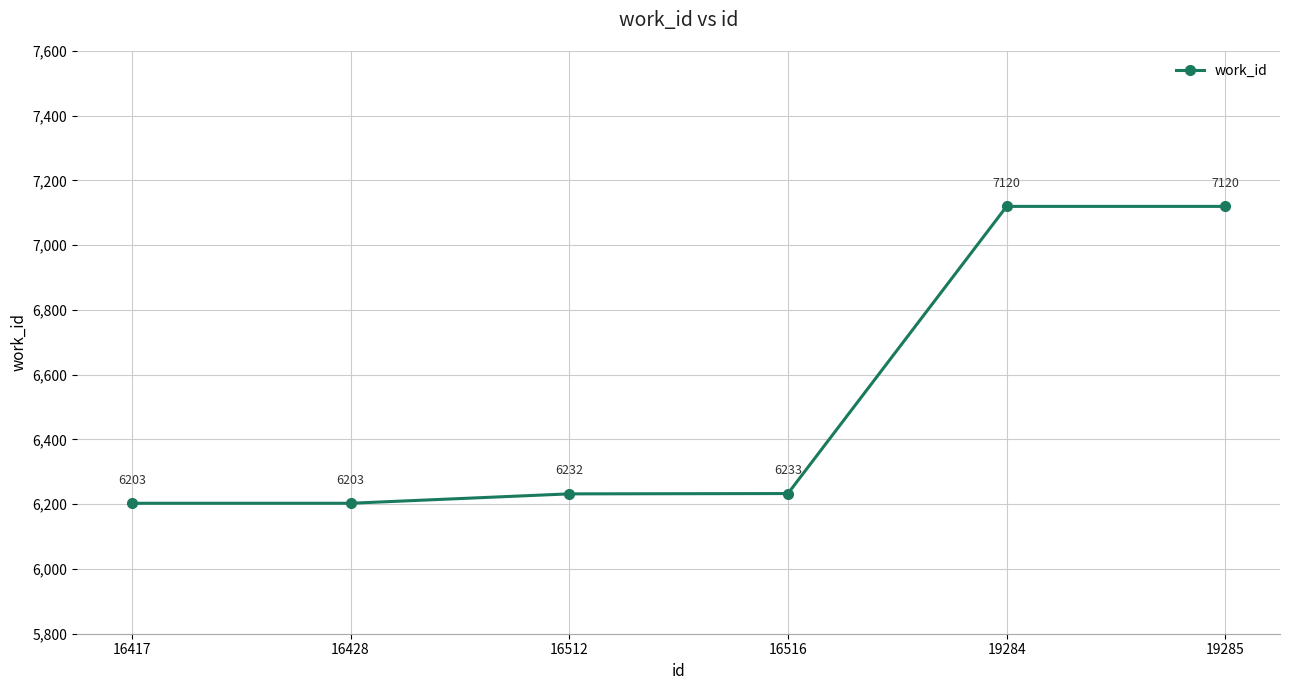

What is the change in value from 16516 to 19285?

+887